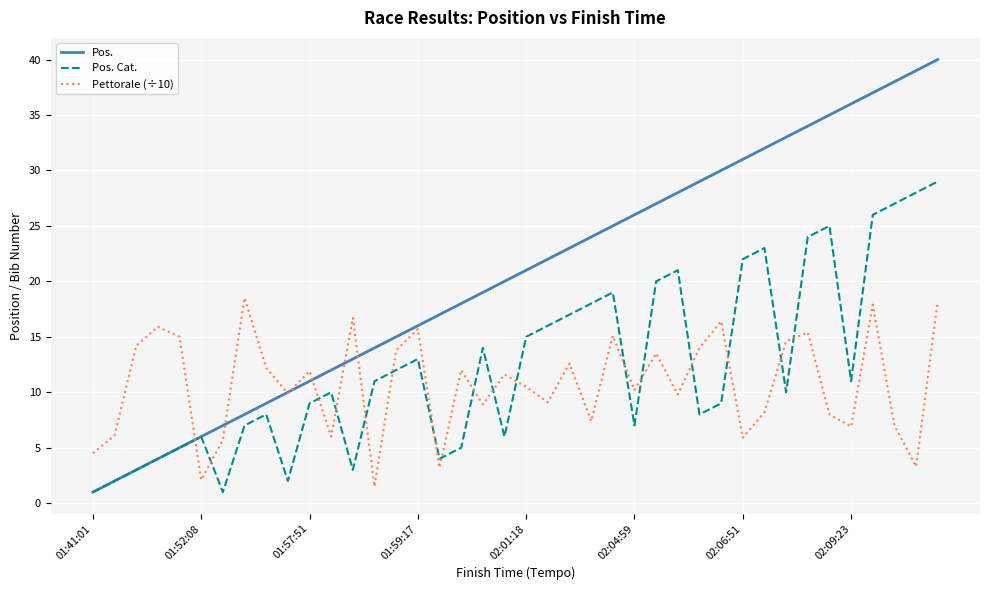

What is the minimum value shown in the chart?

1.0